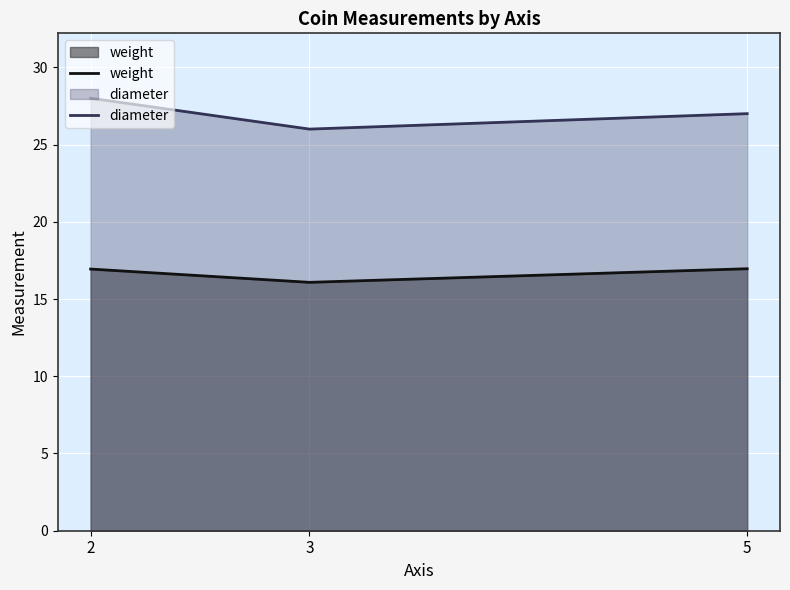

What is the approximate value of diameter at 5?

27.0